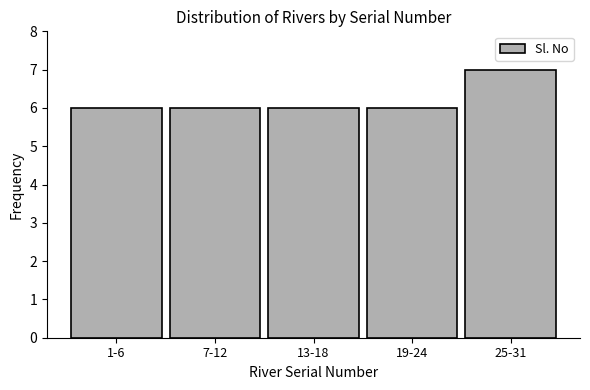

Reading right to left, transcribe all the data shown in this chart.

25-31=7	19-24=6	13-18=6	7-12=6	1-6=6